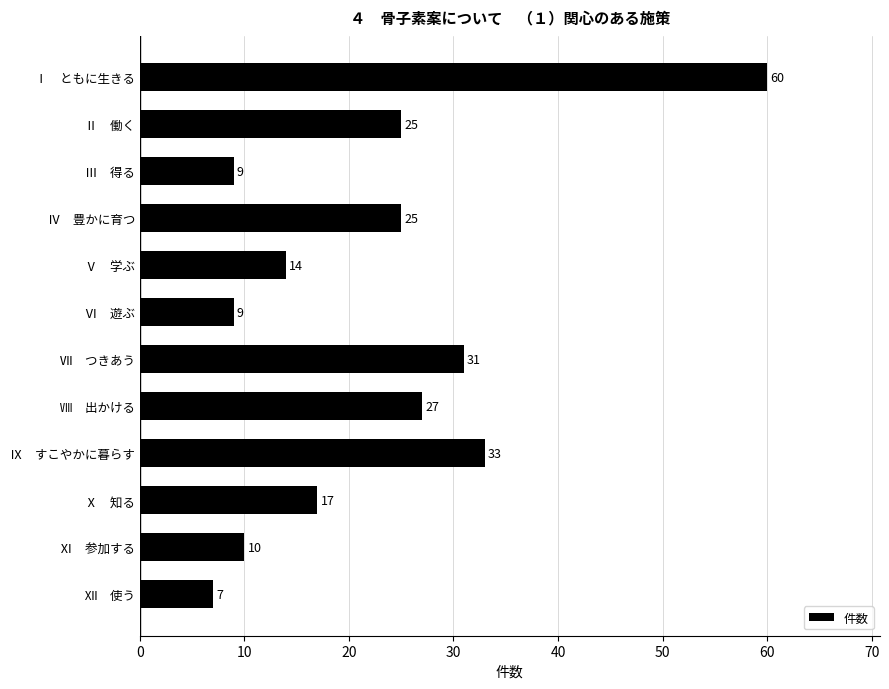

What is the average value?

22